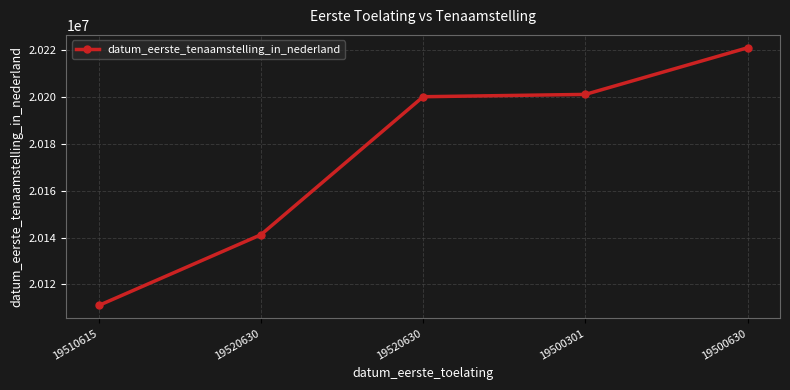

Does the chart have visible grid lines?

Yes